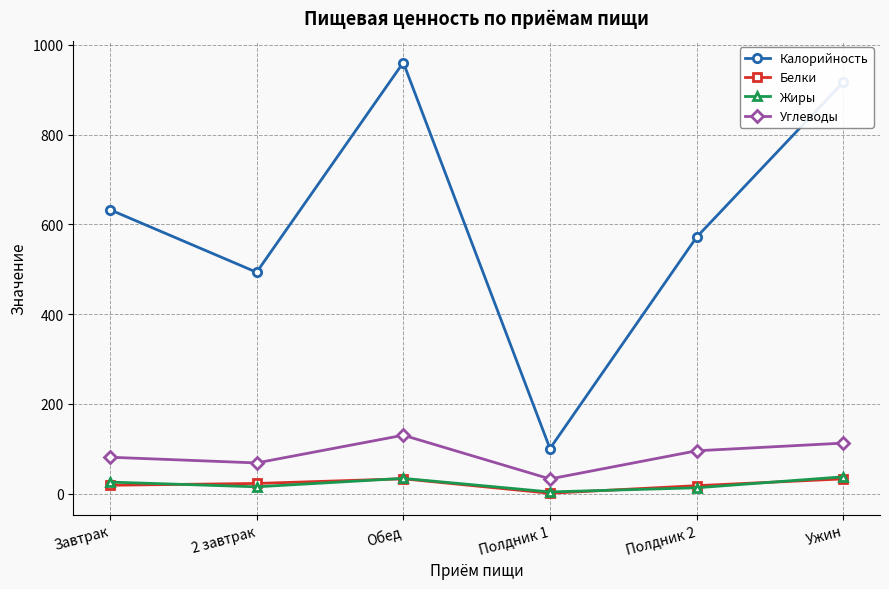

Which series changed the most between 2 завтрак and Полдник 1?

Калорийность